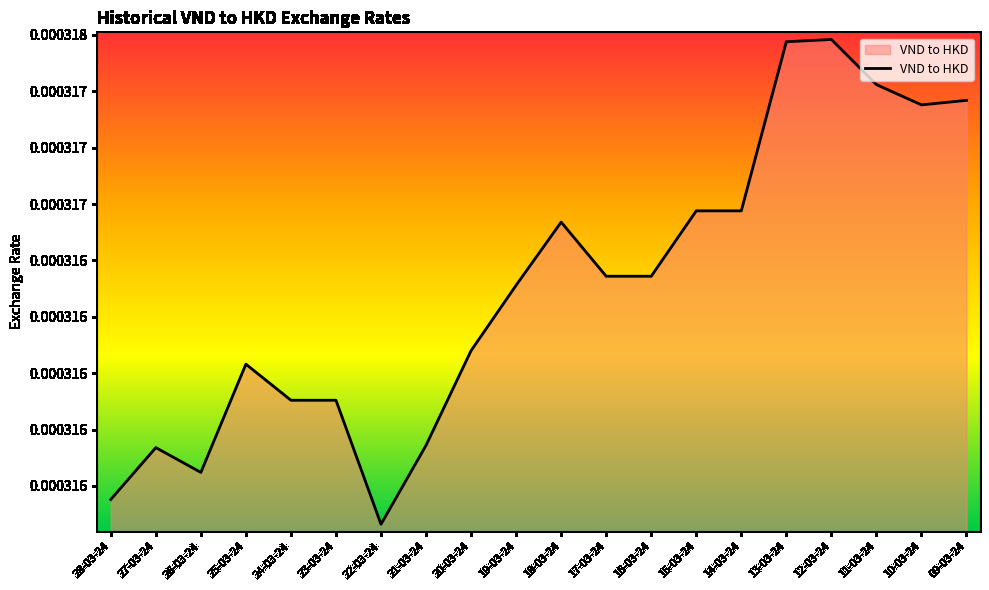

Rank the categories by value from lowest to highest.

22-03-24, 28-03-24, 26-03-24, 27-03-24, 21-03-24, 24-03-24, 23-03-24, 25-03-24, 20-03-24, 19-03-24, 17-03-24, 16-03-24, 18-03-24, 15-03-24, 14-03-24, 10-03-24, 09-03-24, 11-03-24, 13-03-24, 12-03-24